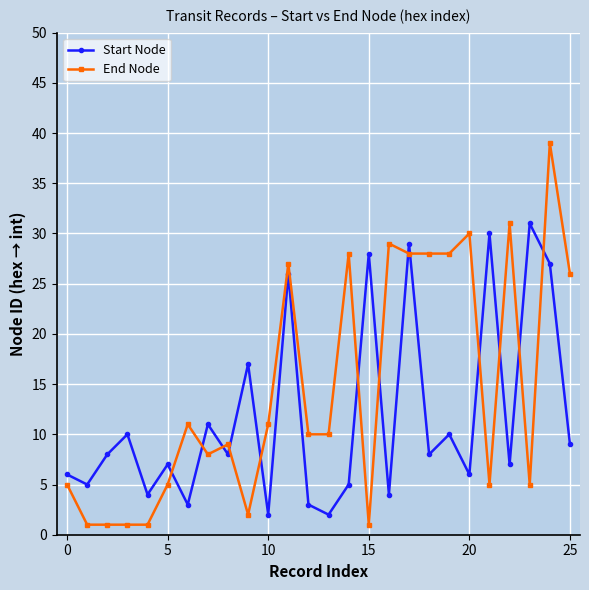

What is the average value of the Start Node series?

12